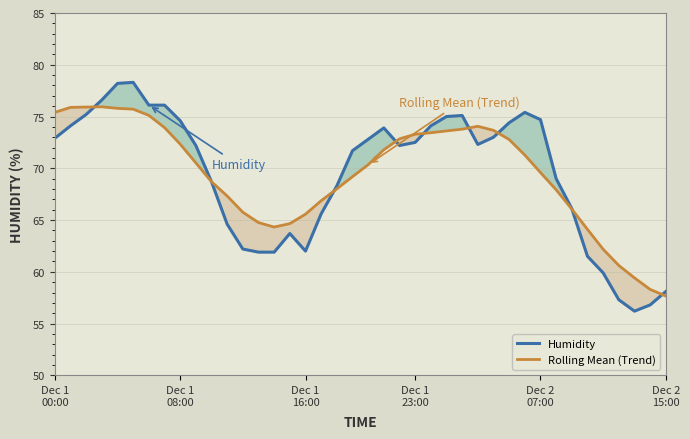

Does the chart have visible grid lines?

Yes